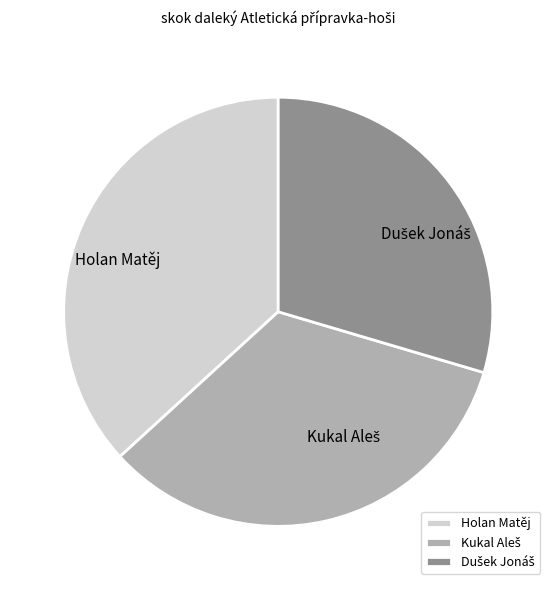

How many segments does this pie chart have?

3